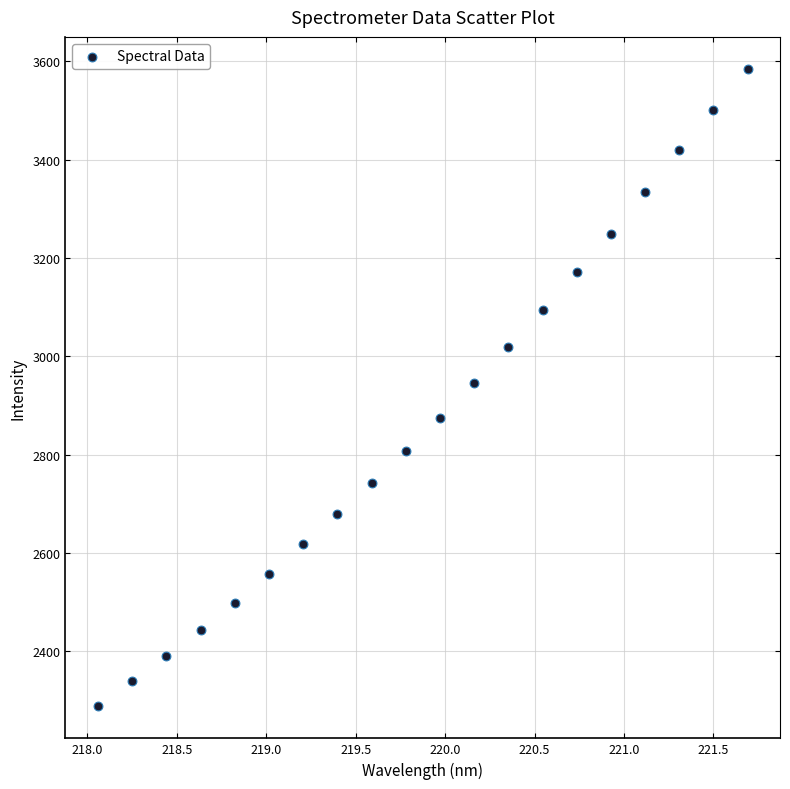

What is the range of X values (max minus min)?

3.6